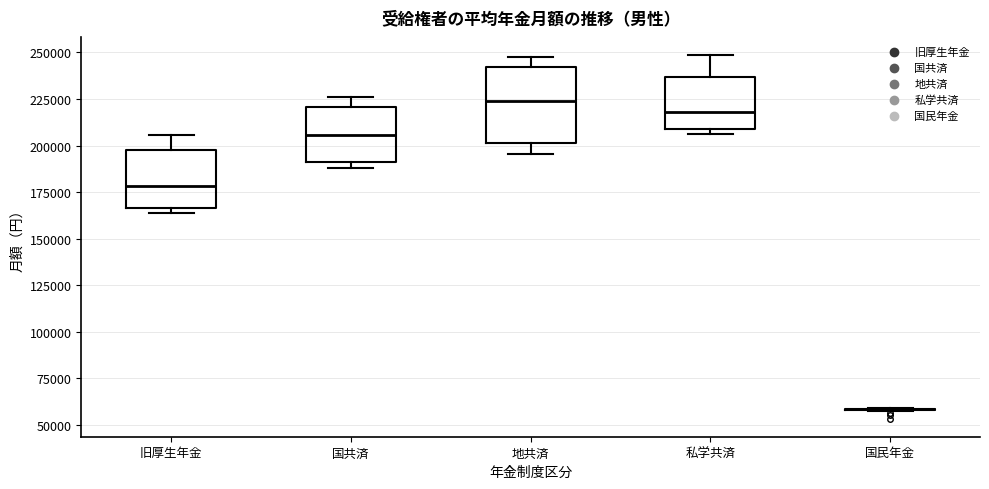

Which box is the tallest, from its lower edge to its upper edge?

地共済